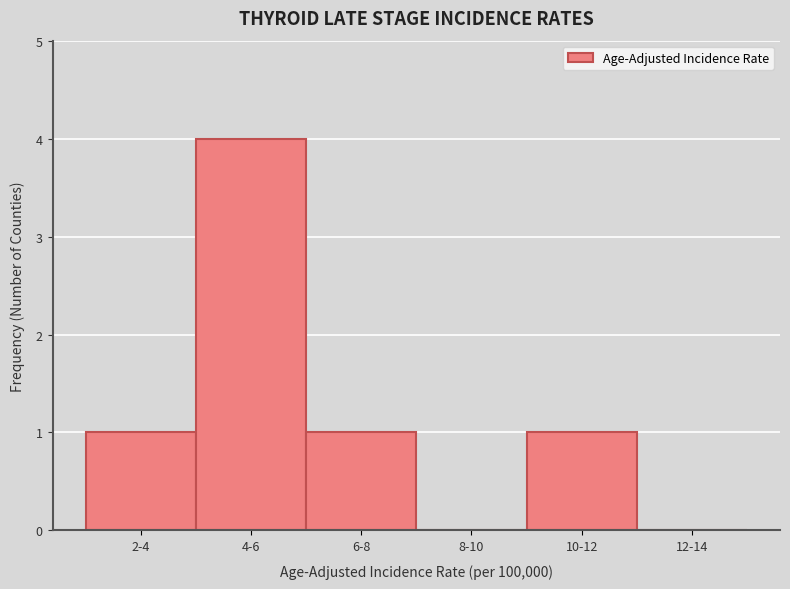

Reading left to right, transcribe all the data shown in this chart.

2-4=1	4-6=4	6-8=1	8-10=0	10-12=1	12-14=0